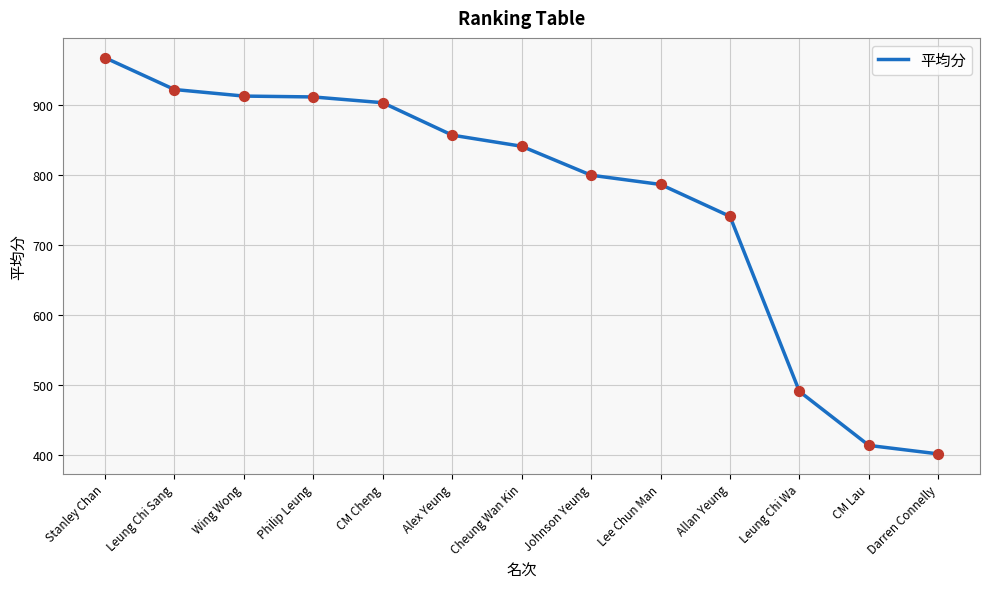

Approximately how many times larger is the value at Darren Connelly compared to CM Cheng?

0.4